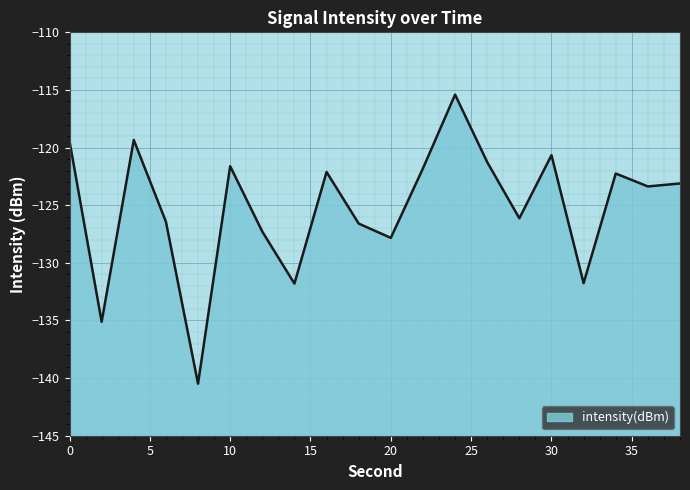

What is the change in value from 4 to 14?

-12.5